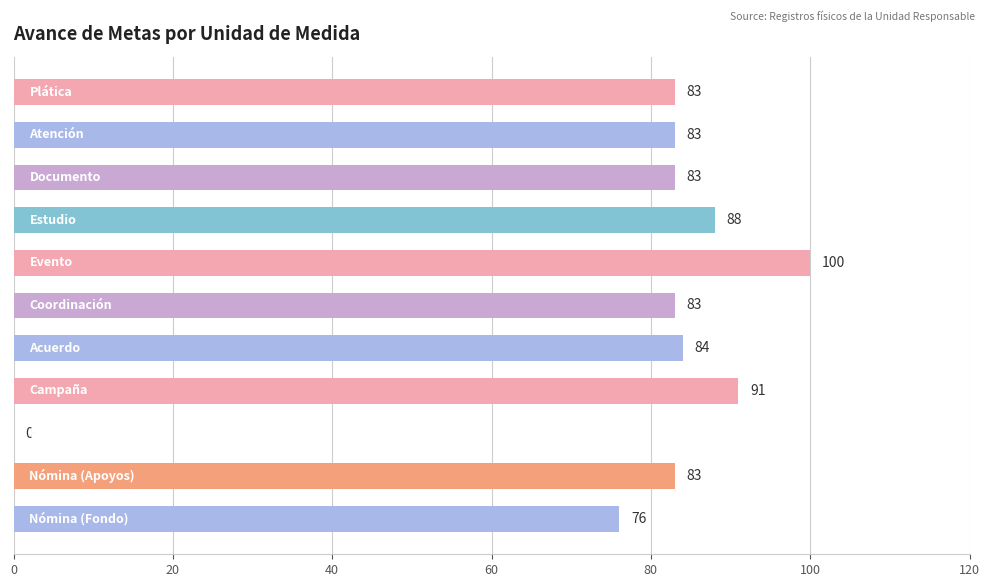

What is the greatest value displayed?

100